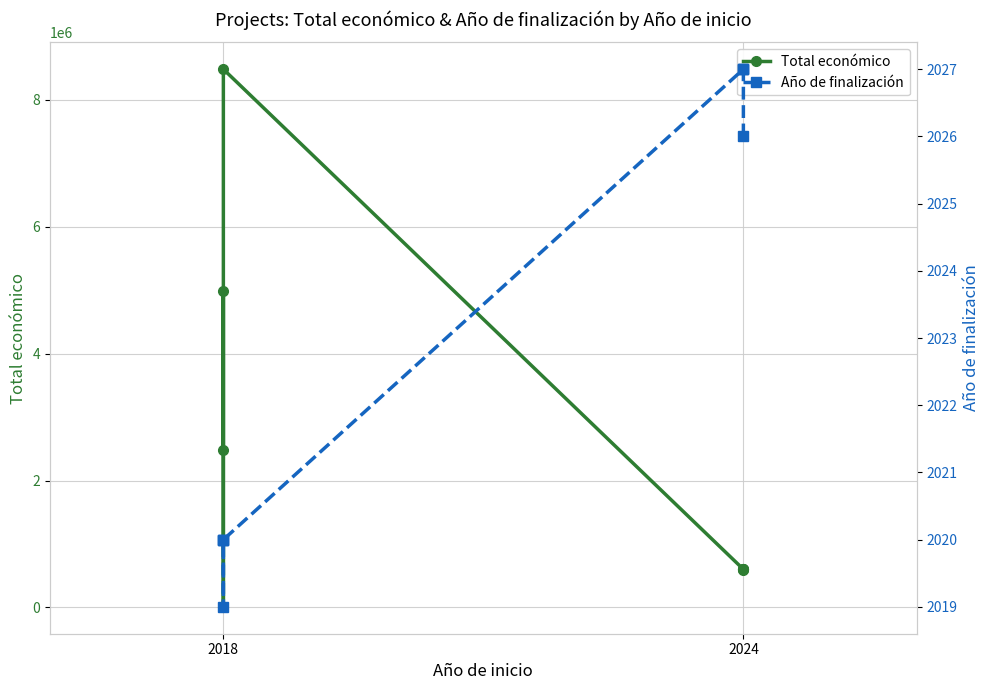

What is the sum of all Total económico values?

18361123